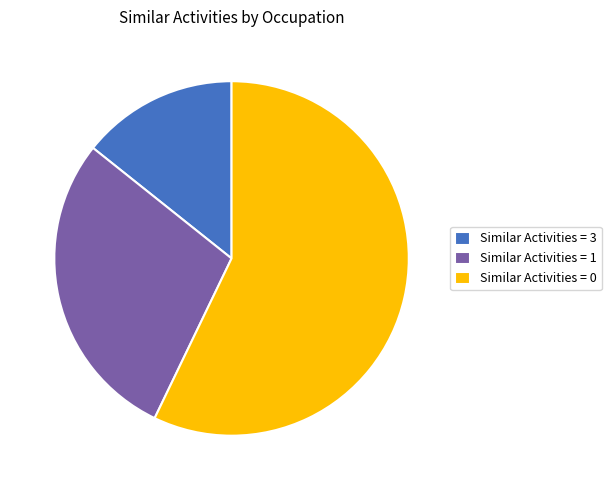

How many segments does this pie chart have?

3